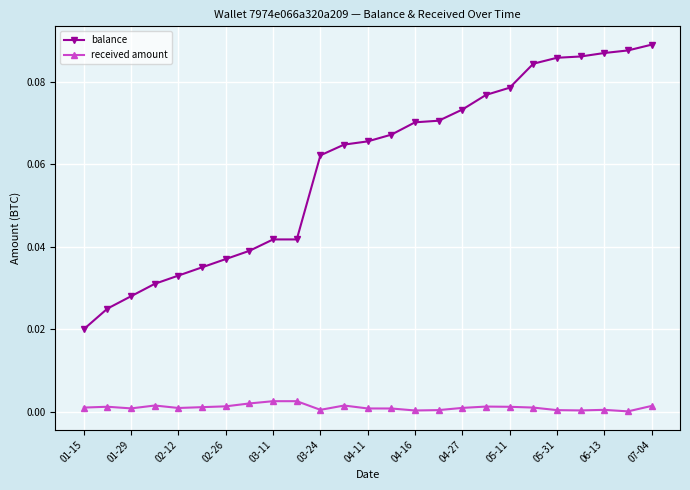

True or false: received amount and balance cross at least once.

False